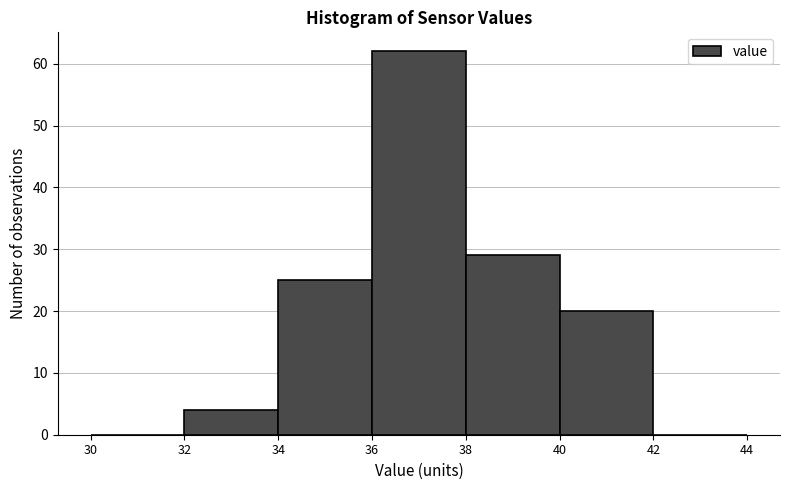

Reading left to right, list every bar in this chart as the range it spans on the x-axis followed by its height. The values are not printed on the chart, so give them approximately, as read against the axis.

30 to 32: 0
32 to 34: 4
34 to 36: 25
36 to 38: 62
38 to 40: 29
40 to 42: 20
42 to 44: 0